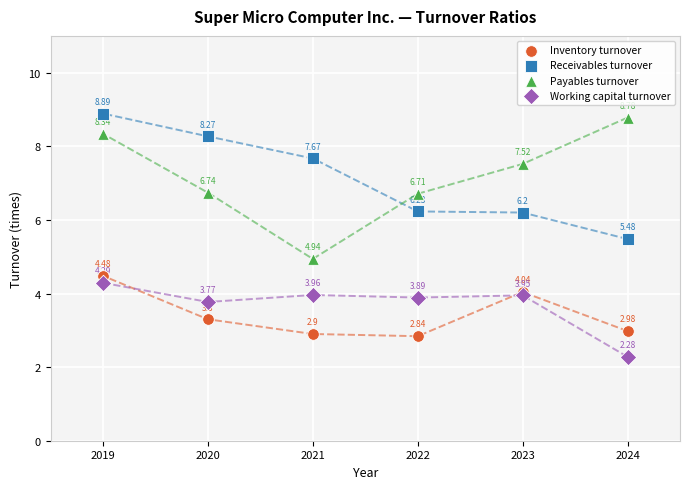

What are all the series names shown in the legend?

Inventory turnover, Receivables turnover, Payables turnover, Working capital turnover